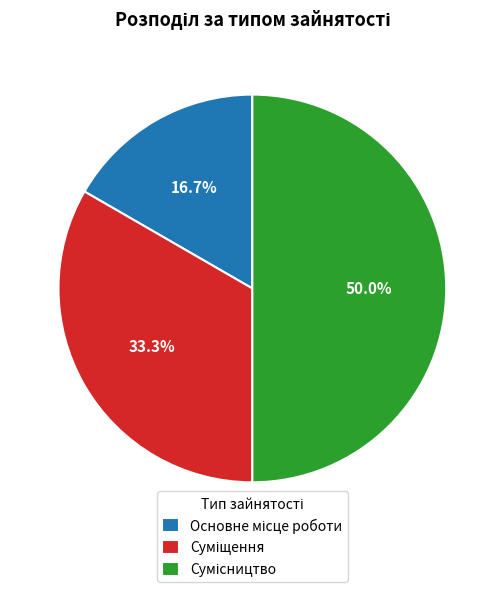

To the nearest percent, what portion does Сумісництво represent?

50%